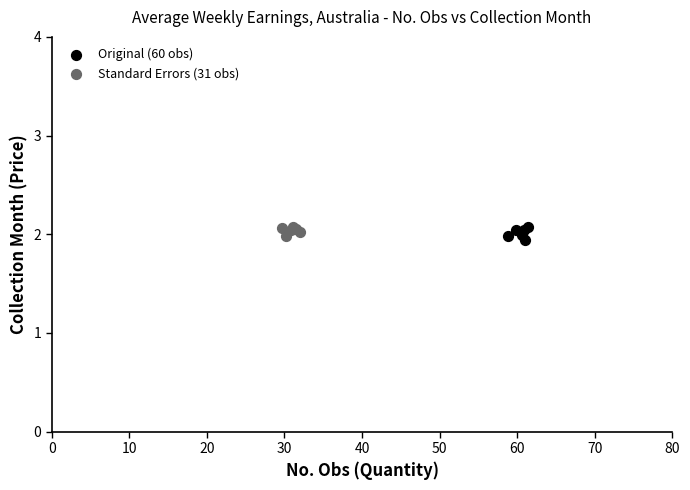

What are all the series names shown in the legend?

Original (60 obs), Standard Errors (31 obs)